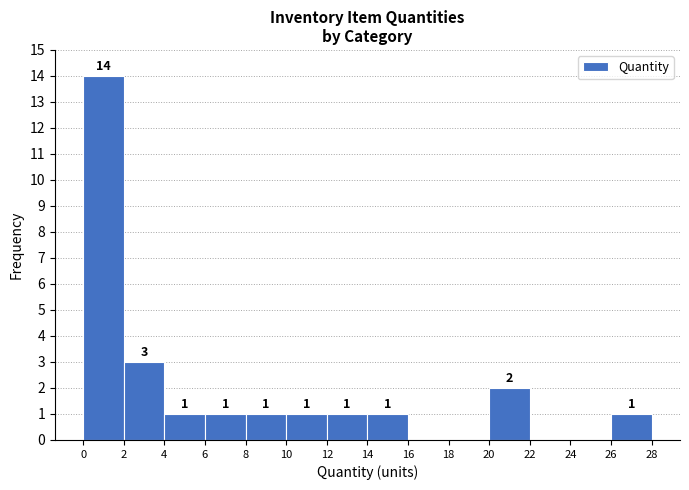

Which range on the x-axis has the tallest bar?

0 to 2